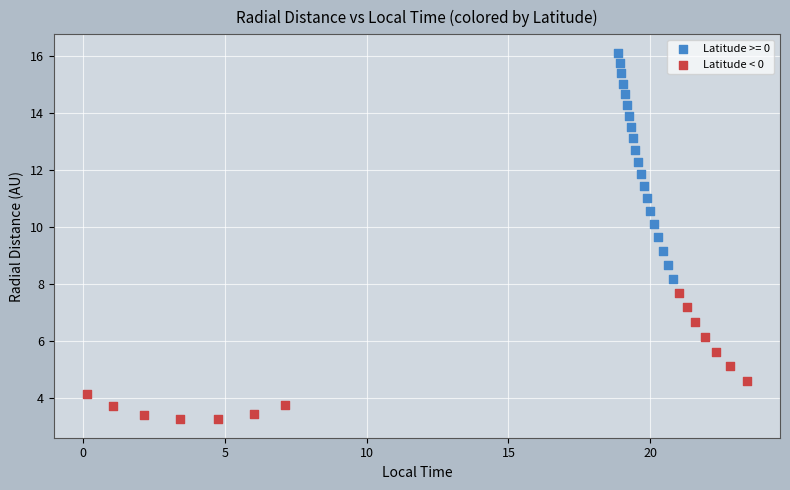

Which series reaches the maximum Y coordinate?

Latitude >= 0